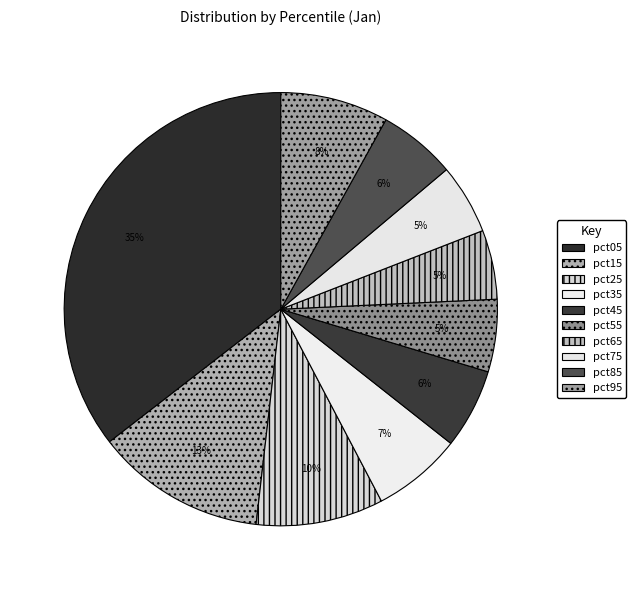

What is the largest slice in the pie chart?

pct05